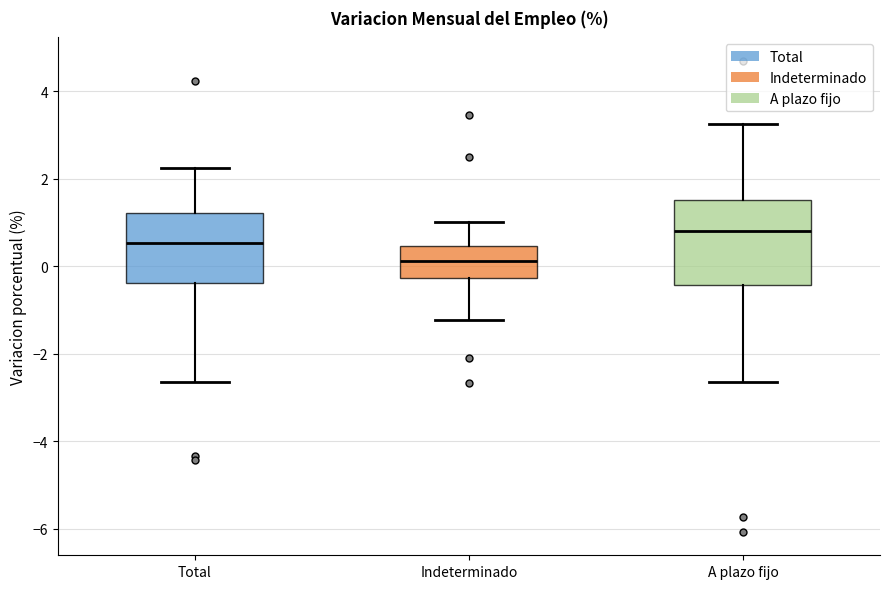

Reading left to right, transcribe this box plot: for each box, give where its median line is, the range the box spans, and where its two whiskers end, as read against the y-axis. The values are not printed on the chart, so give them approximately, as read against the axis.

Total: median 0.6, box -0.4 to 1.2, whiskers -2.6 to 2.2
Indeterminado: median 0.2, box -0.2 to 0.4, whiskers -1.2 to 1.0
A plazo fijo: median 0.8, box -0.4 to 1.6, whiskers -2.6 to 3.2